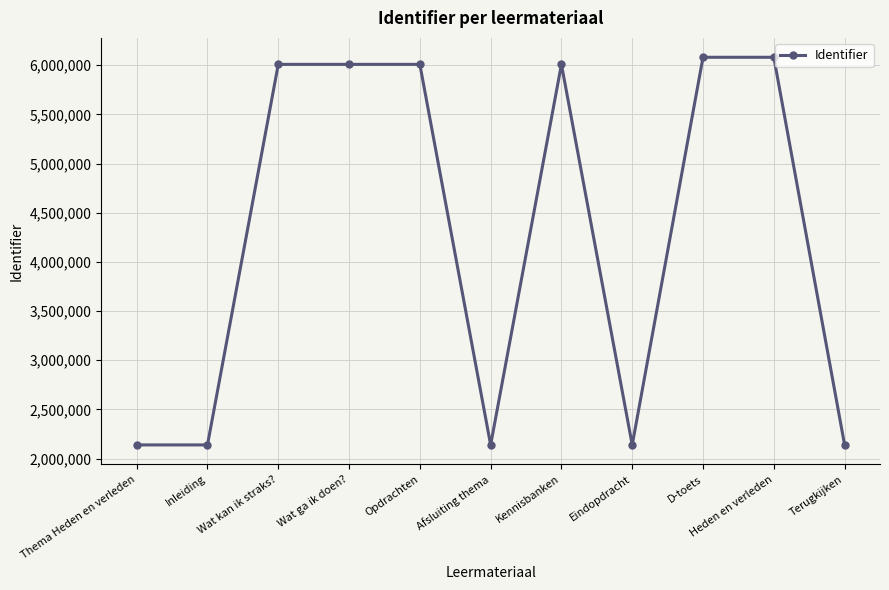

True or false: there are more than 0 points higher than both neighbors.

True